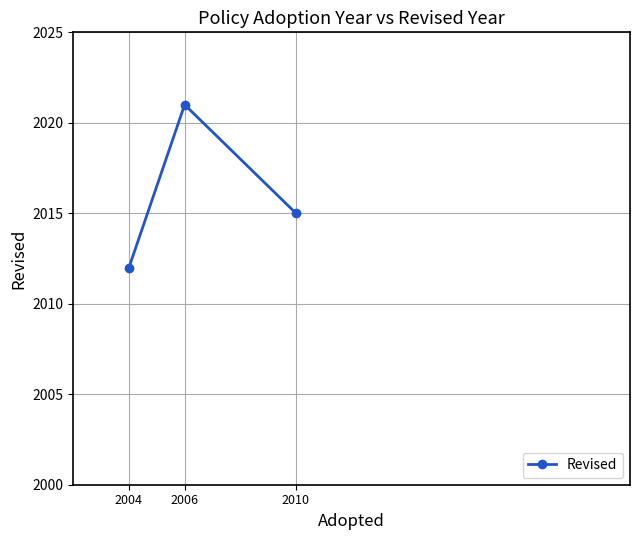

Which category has the highest value across all series?

2006